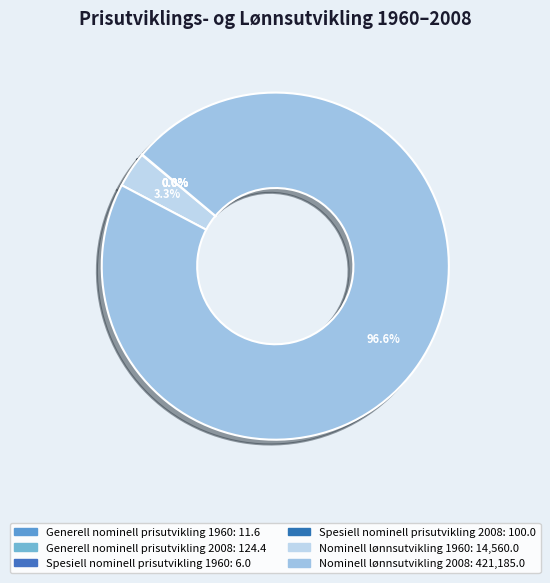

What portion of the pie excludes Spesiell nominell prisutvikling 1960?

100.0%